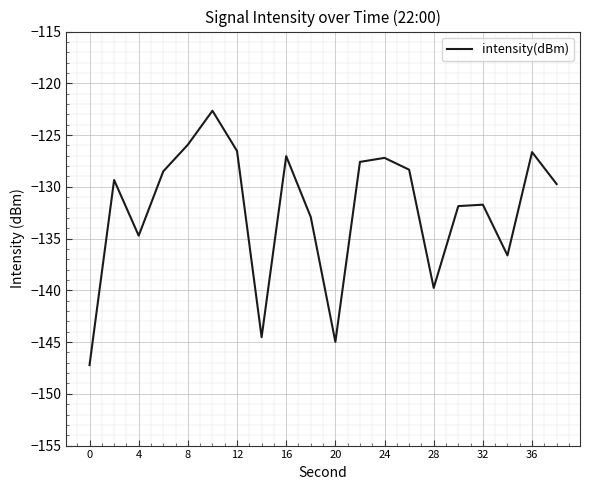

What is the maximum value shown in the chart?

-122.6